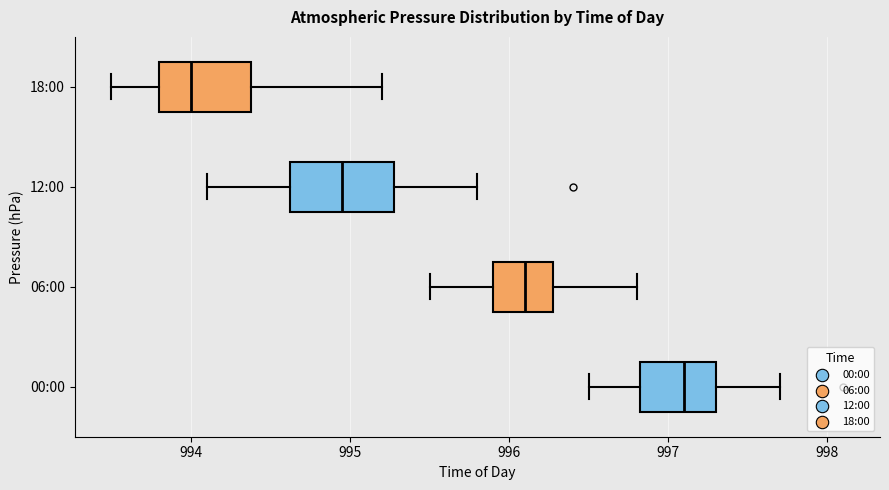

Reading bottom to top, transcribe this box plot: for each box, give where its median line is, the range the box spans, and where its two whiskers end, as read against the x-axis. The values are not printed on the chart, so give them approximately, as read against the axis.

00:00: median 997.1, box 996.8 to 997.3, whiskers 996.5 to 997.7
06:00: median 996.1, box 995.9 to 996.3, whiskers 995.5 to 996.8
12:00: median 995.0, box 994.6 to 995.3, whiskers 994.1 to 995.8
18:00: median 994.0, box 993.8 to 994.4, whiskers 993.5 to 995.2